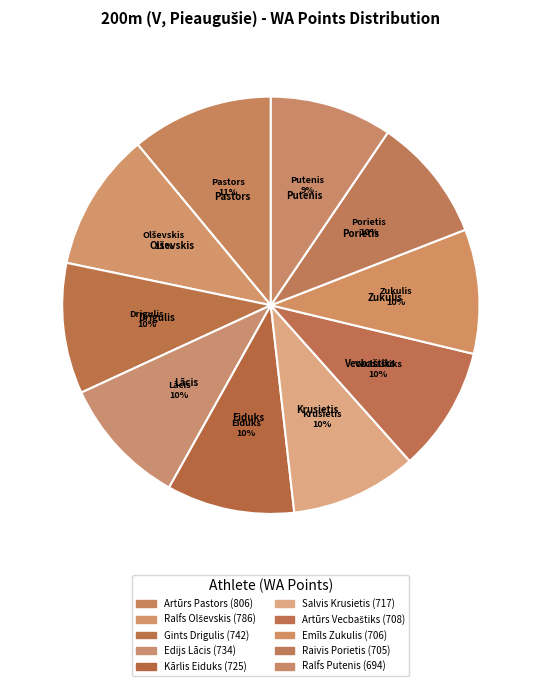

To the nearest percent, what is the difference between the largest and smallest slice percentages?

2%